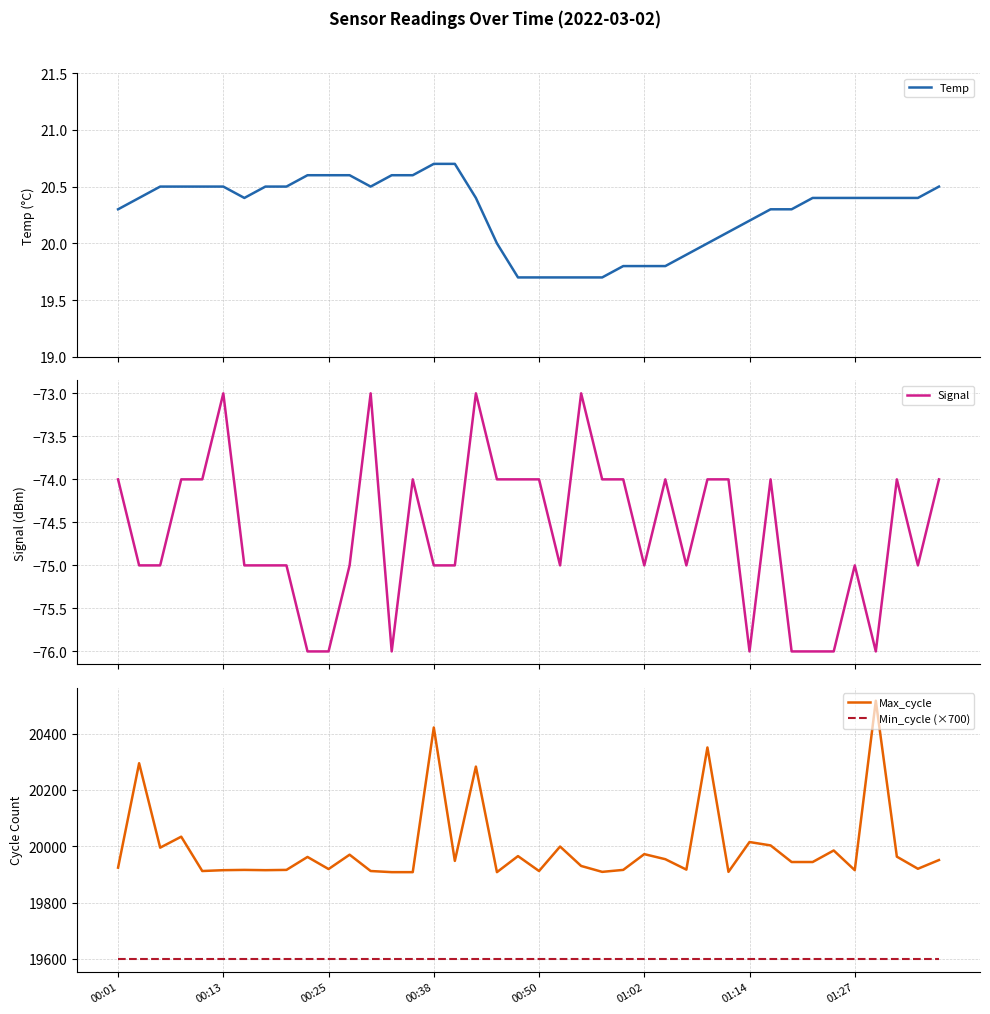

True or false: Max_cycle and Min_cycle (×700) cross at least once.

False